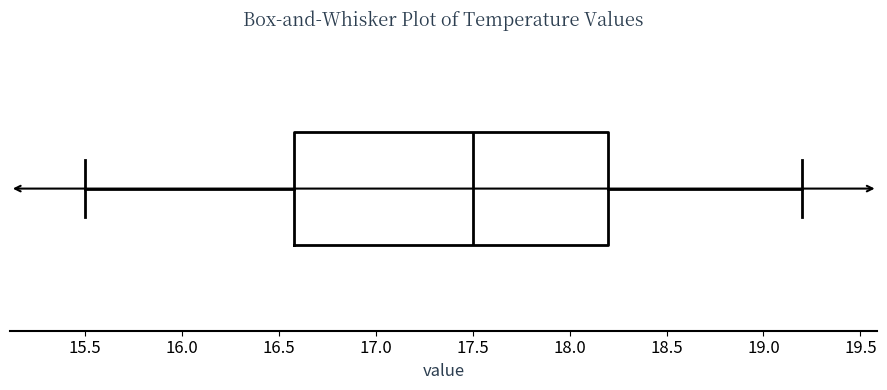

Read this box plot against the x-axis: the position of the median line, the range covered by the box, and the ends of both whiskers. The values are not printed on the chart, so give them approximately, as read against the axis.

median 17.5, box 16.6 to 18.2, whiskers 15.5 to 19.2